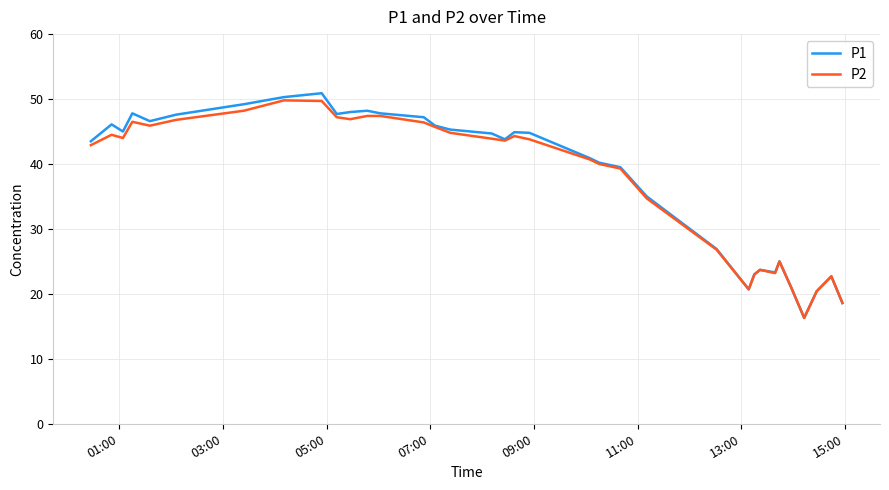

What is the lowest value of the P1 series?

16.3